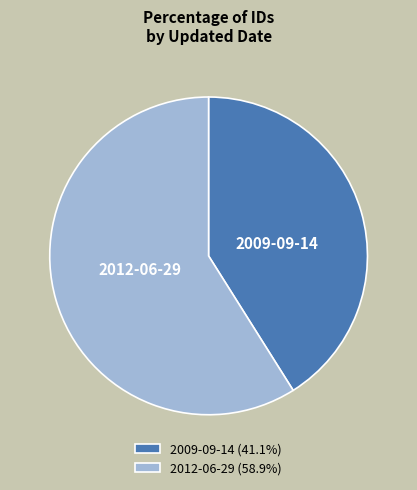

Does 2009-09-14 account for over 50% of the chart?

No